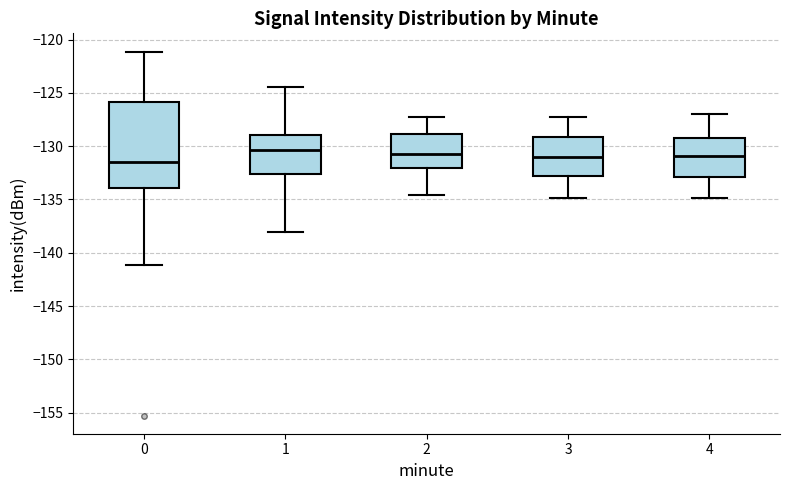

Reading left to right, read every box against the y-axis: the position of its median line, the range the box covers, and the ends of its whiskers. The values are not printed on the chart, so give them approximately, as read against the axis.

0: median -131.5, box -134.0 to -126.0, whiskers -141.0 to -121.0
1: median -130.5, box -132.5 to -129.0, whiskers -138.0 to -124.5
2: median -130.5, box -132.0 to -129.0, whiskers -134.5 to -127.0
3: median -131.0, box -133.0 to -129.0, whiskers -135.0 to -127.0
4: median -131.0, box -133.0 to -129.0, whiskers -135.0 to -127.0